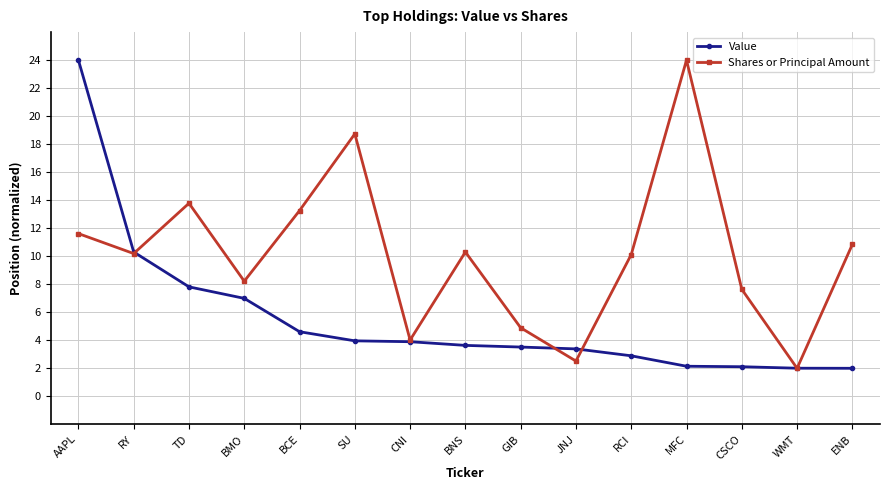

At which label is Shares or Principal Amount closest to 13?

BCE